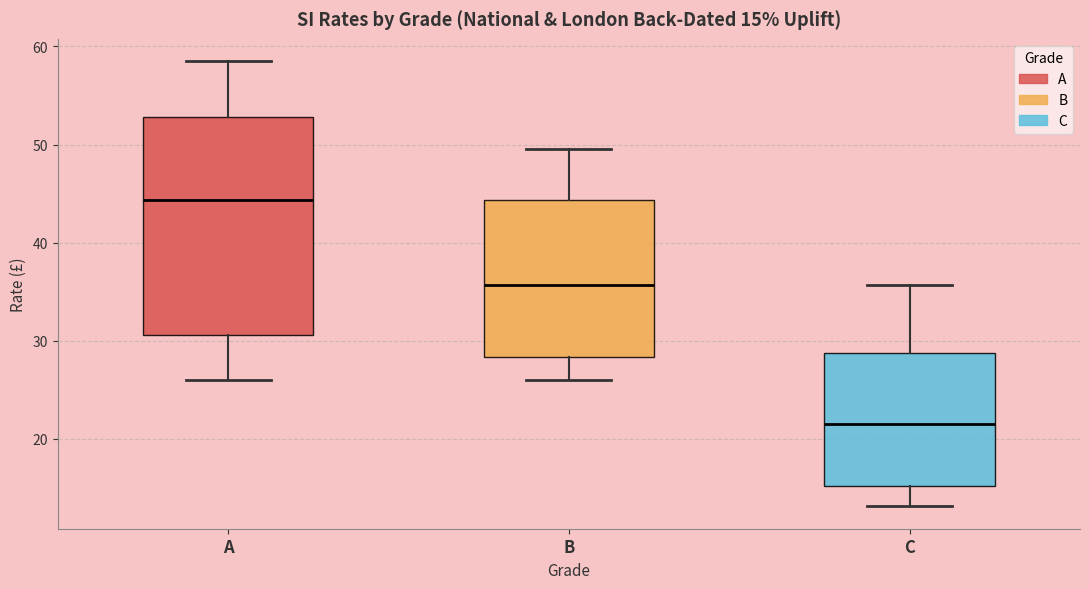

Comparing the boxes themselves (not the whiskers), which one is the tallest?

A